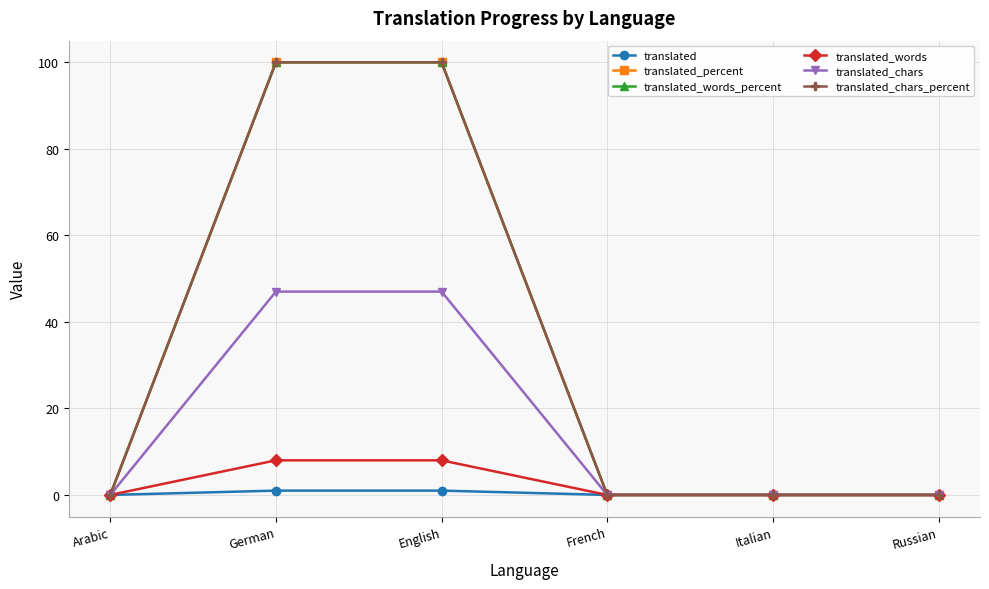

At how many categories does at least one series exceed 15?

2